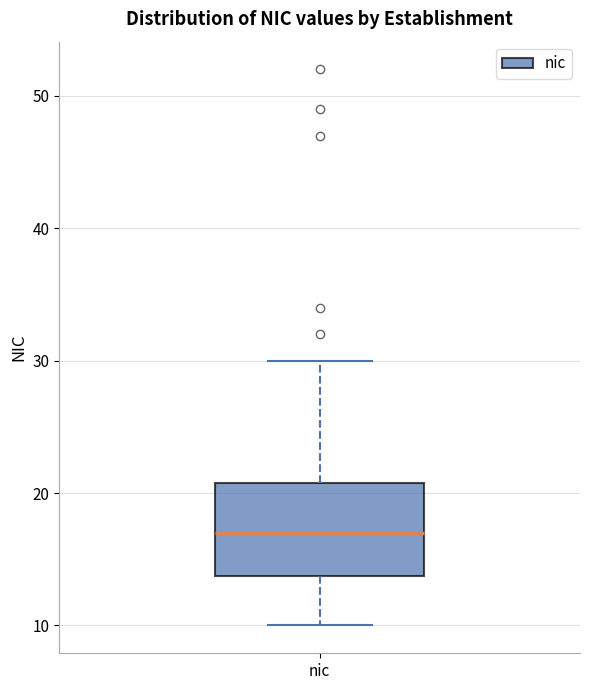

Where is the lower edge of the box for nic on the y-axis? The values are not printed on the chart, so give them approximately, as read against the axis.

14